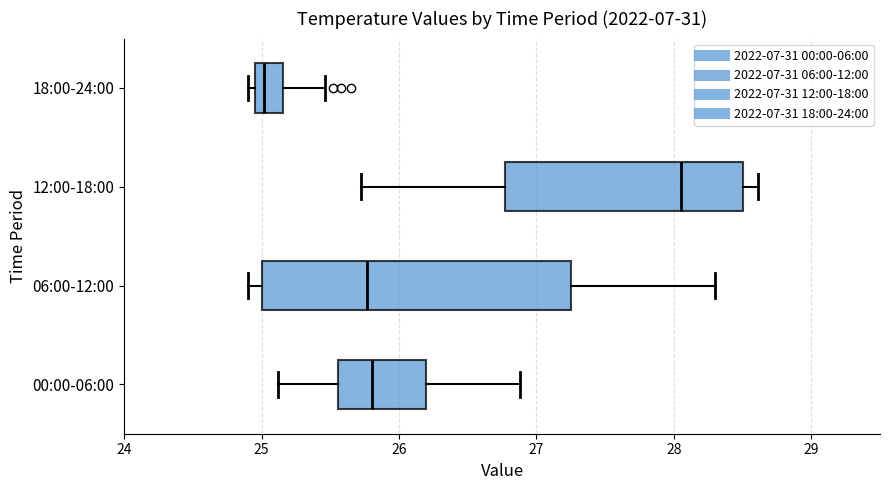

Which box has the furthest to the left median line?

18:00-24:00